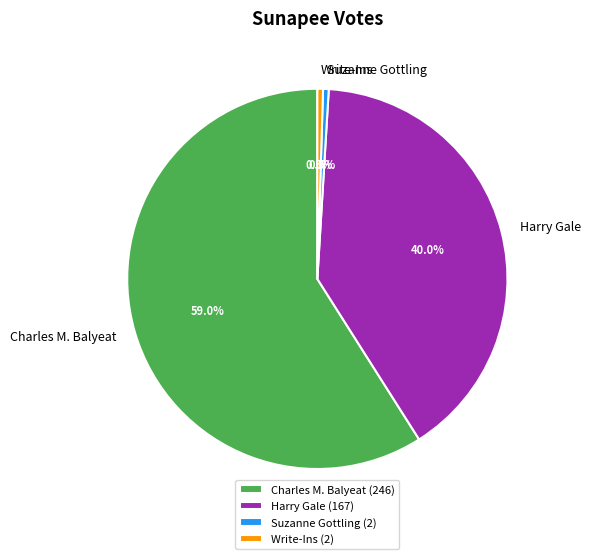

What is the total percentage of Harry Gale (167) and Write-Ins (2)?

40.5%